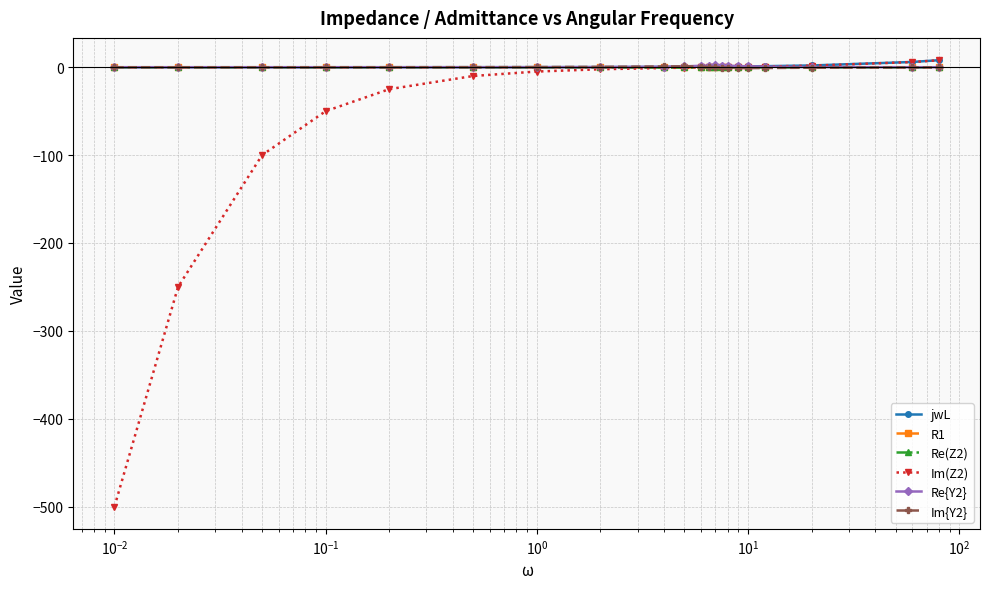

Reading right to left, list all the values displayed in this chart.

jwL: 8.0	6.0	2.0	1.2	1.0	0.9	0.8	0.8	0.7	0.7	0.6	0.5	0.4	0.2	0.1	0.1	0.0	0.0	0.0	0.0	0.0
R1: 0.5	0.5	0.5	0.5	0.5	0.5	0.5	0.5	0.5	0.5	0.5	0.5	0.5	0.5	0.5	0.5	0.5	0.5	0.5	0.5	0.5
Re(Z2): 0.5	0.5	0.5	0.5	0.5	0.5	0.5	0.5	0.5	0.5	0.5	0.5	0.5	0.5	0.5	0.5	0.5	0.5	0.5	0.5	0.5
Im(Z2): 7.9	5.9	1.8	0.8	0.5	0.3	0.2	0.1	-0.0	-0.1	-0.2	-0.5	-0.8	-2.3	-4.9	-9.9	-25.0	-50.0	-100.0	-250.0	-500.0
Re{Y2}: 0.0	0.0	0.2	0.6	1.0	1.4	1.8	1.9	2.0	1.9	1.6	1.0	0.5	0.1	0.0	0.0	0.0	0.0	0.0	0.0	0.0
Im{Y2}: -0.1	-0.2	-0.5	-0.9	-1.0	-0.9	-0.6	-0.3	0.1	0.5	0.8	1.0	0.9	0.4	0.2	0.1	0.0	0.0	0.0	0.0	0.0